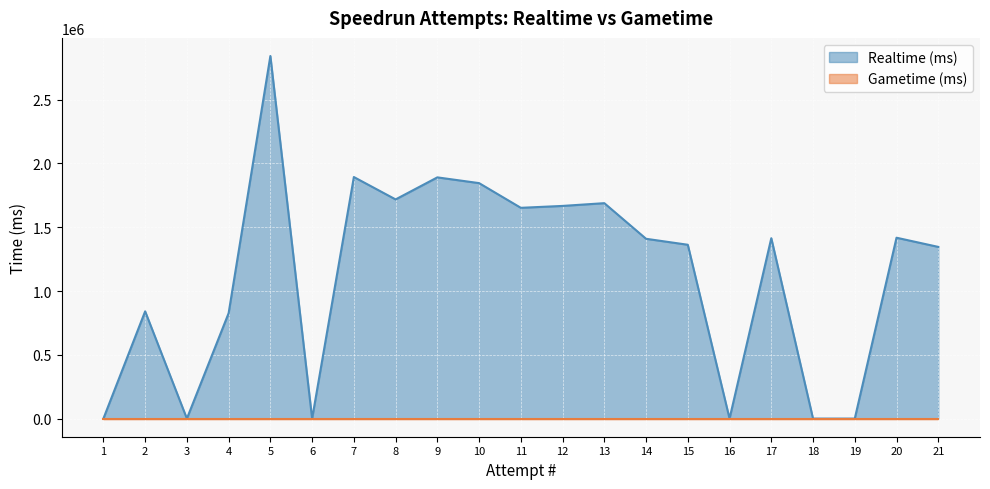

What is the maximum value shown in the chart?

2841691